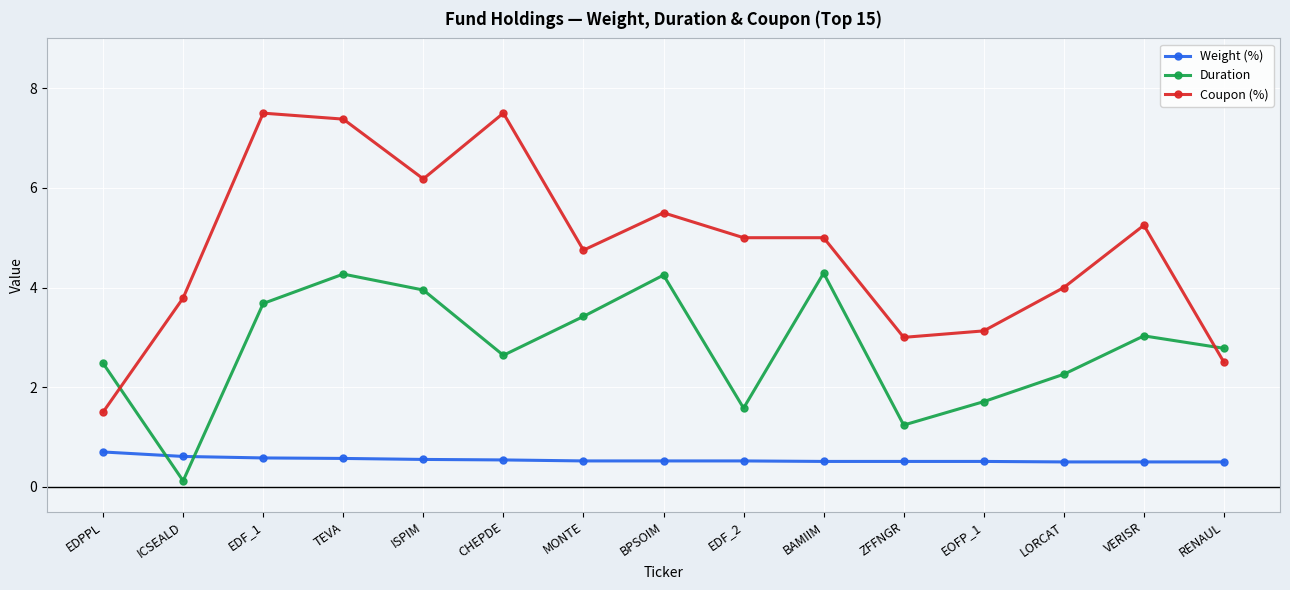

Is it true that Coupon (%) equals 0.9 at ZFFNGR?

False